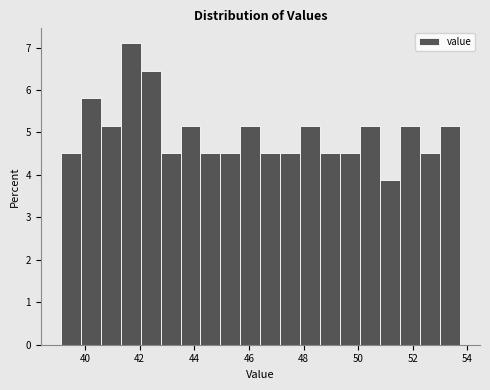

Read against the x-axis, roughly where is the centre of the tallest bar?

41.6